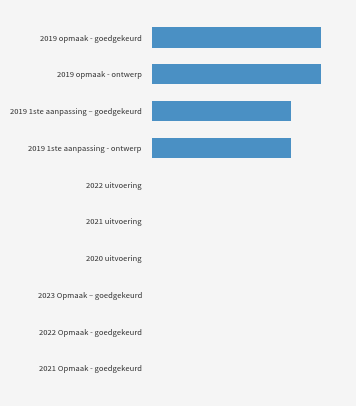

Does the chart contain stacked bars?

No